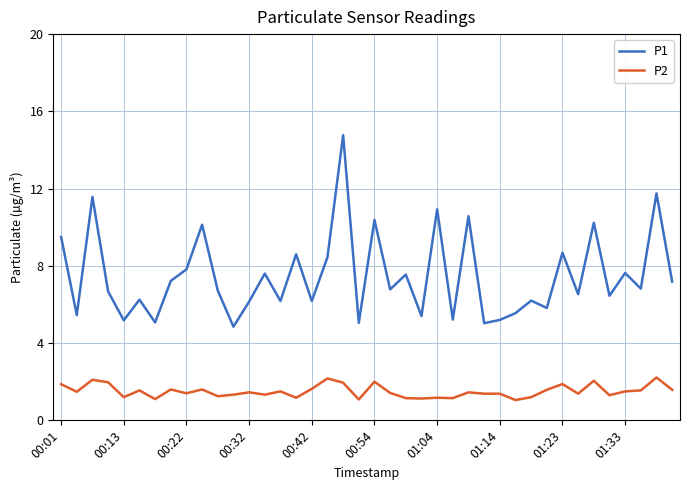

True or false: P1 and P2 cross at least once.

False